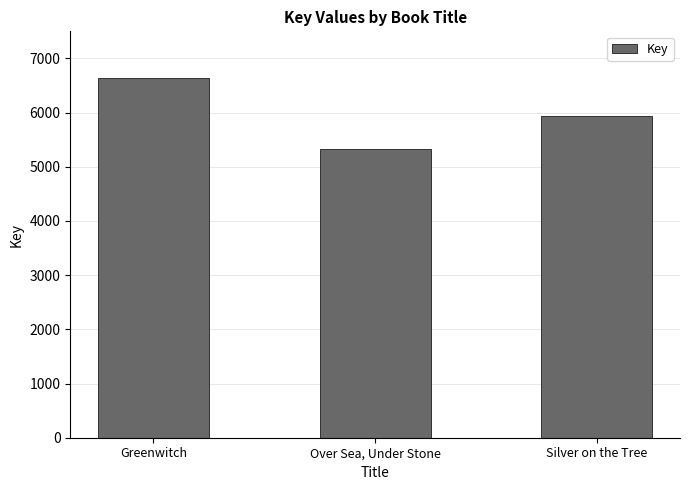

The value at Over Sea, Under Stone is 1740. True or false?

False